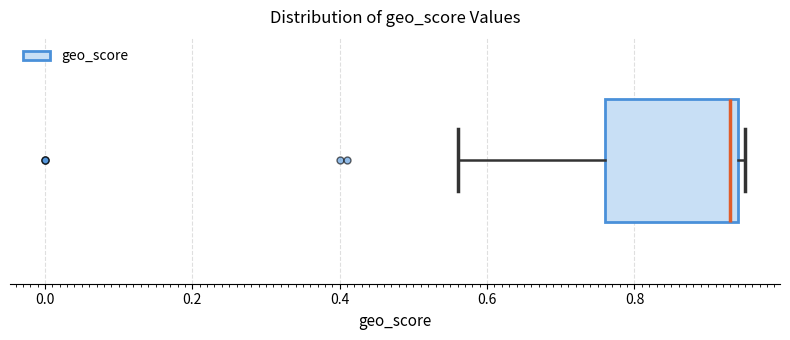

Read this box plot against the x-axis: the position of the median line, the range covered by the box, and the ends of both whiskers. The values are not printed on the chart, so give them approximately, as read against the axis.

median 0.94 (just left of the box's right edge), box 0.76 to 0.94, whiskers 0.56 to 0.96